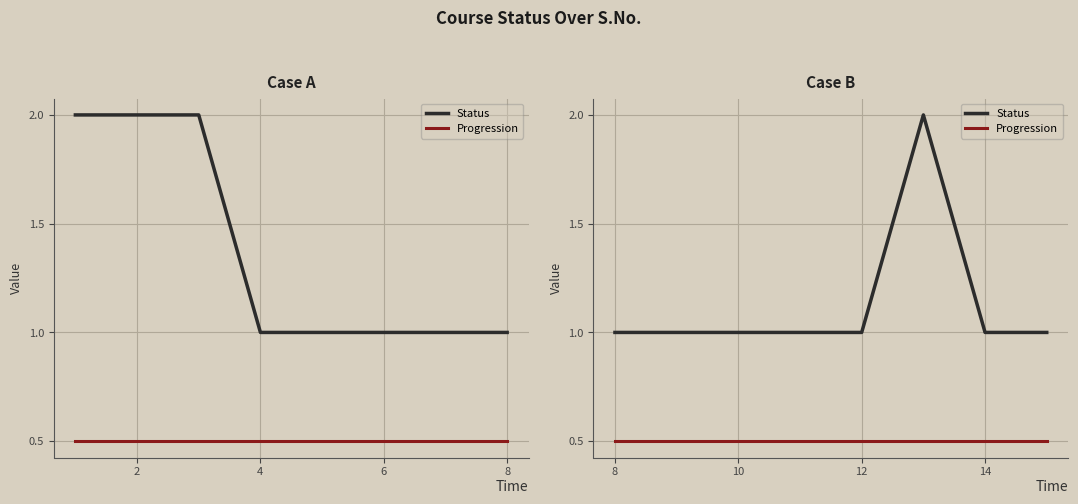

How many values in the Status series exceed 1?

1